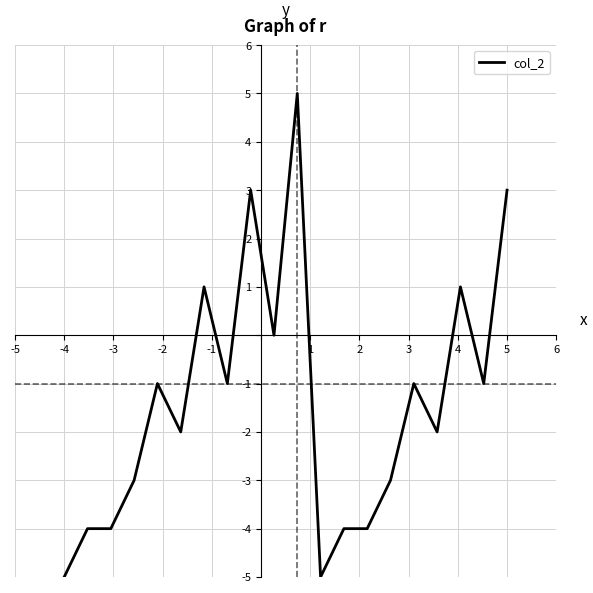

What is the smallest value displayed?

-5